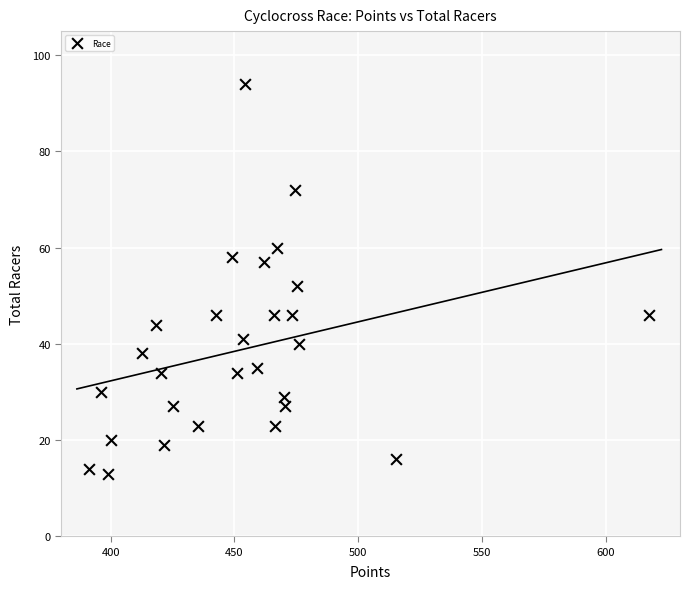

What is the range of Y values (max minus min)?

81